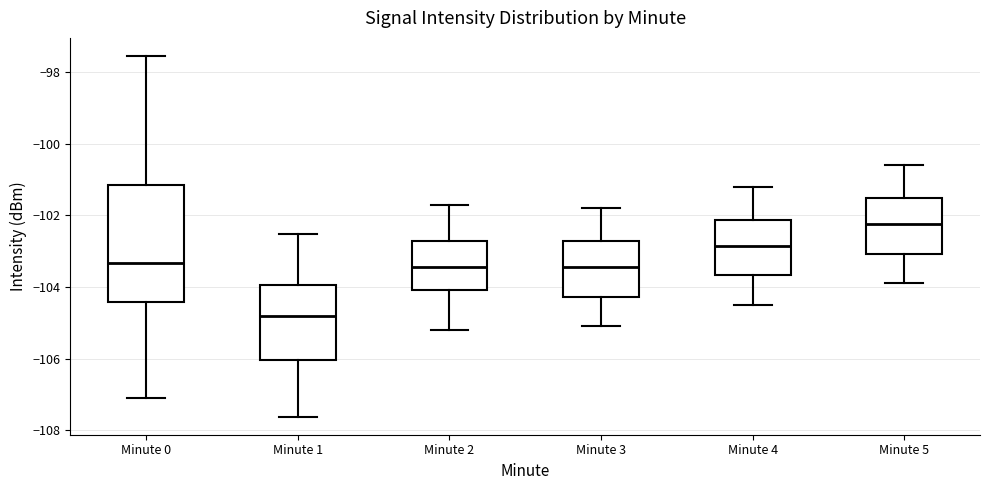

Which box is the tallest, from its lower edge to its upper edge?

Minute 0